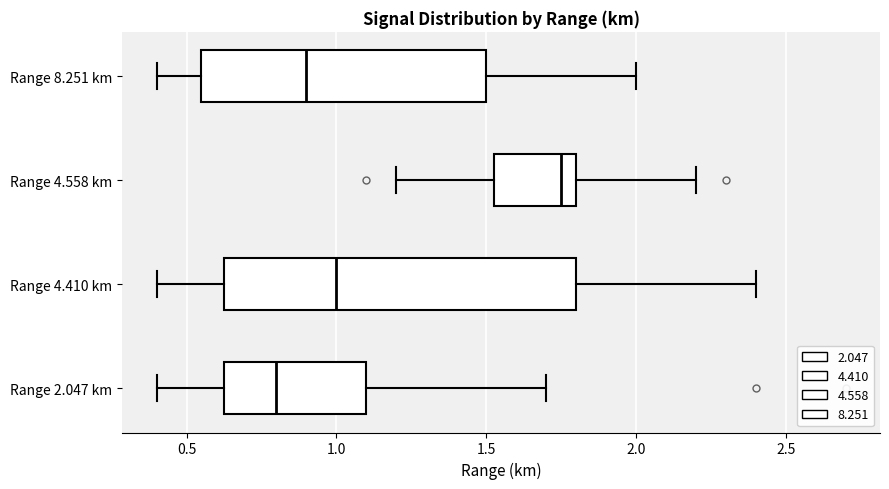

Where does the left whisker of the box for Range 4.410 km end on the x-axis? The values are not printed on the chart, so give them approximately, as read against the axis.

0.40